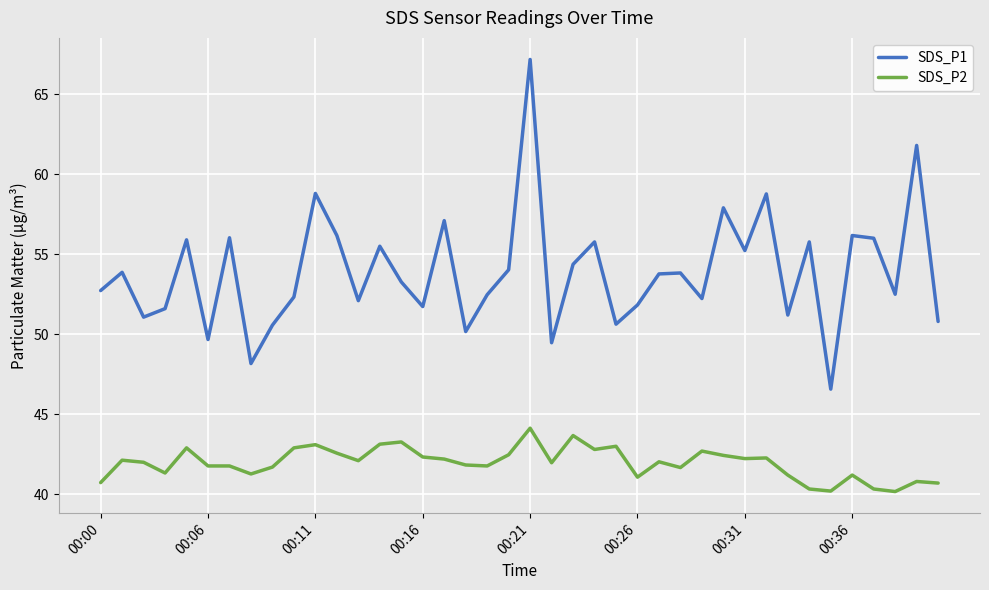

Rank the series by their average value, from lowest to highest.

SDS_P2, SDS_P1